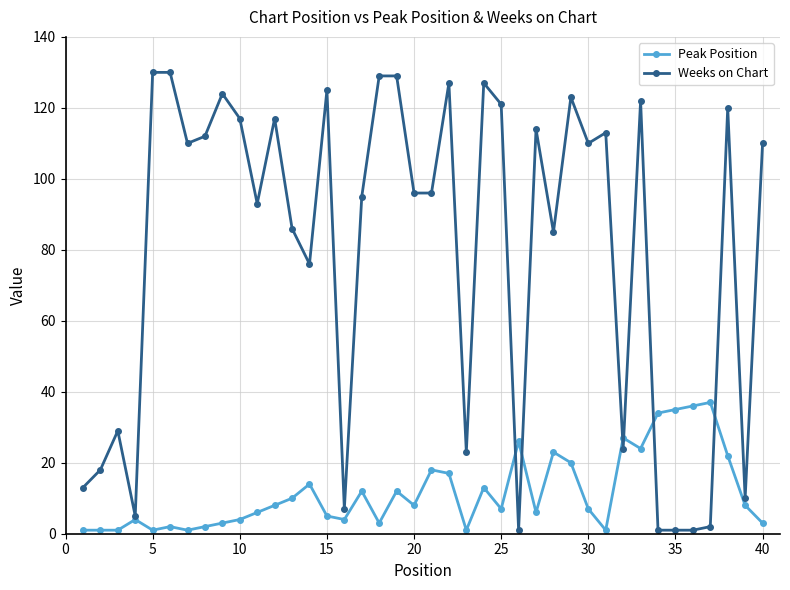

How many values in the Weeks on Chart series are below 110?

20